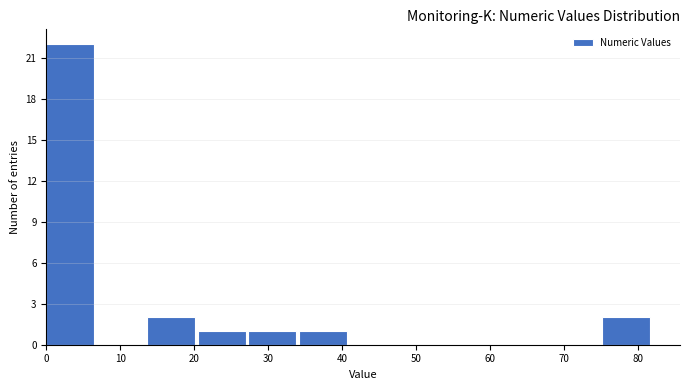

Reading left to right, transcribe this chart: for each bar, give the range it covers on the x-axis and its height. Neither the bar edges nor the heights are printed on the chart, so give them approximately, as read against the axes.

0 to 7: 22
7 to 14: 0
14 to 21: 2
21 to 27: 1
27 to 34: 1
34 to 41: 1
41 to 48: 0
48 to 55: 0
55 to 62: 0
62 to 68: 0
68 to 75: 0
75 to 82: 2